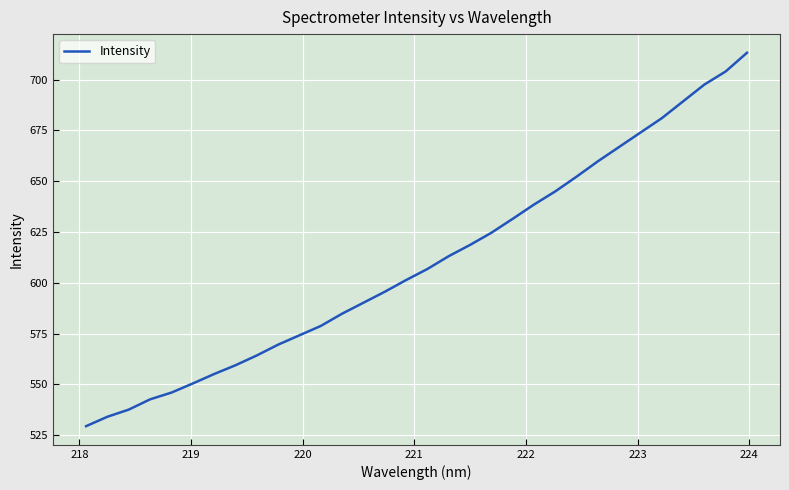

What is the sum of all values?

19529.7